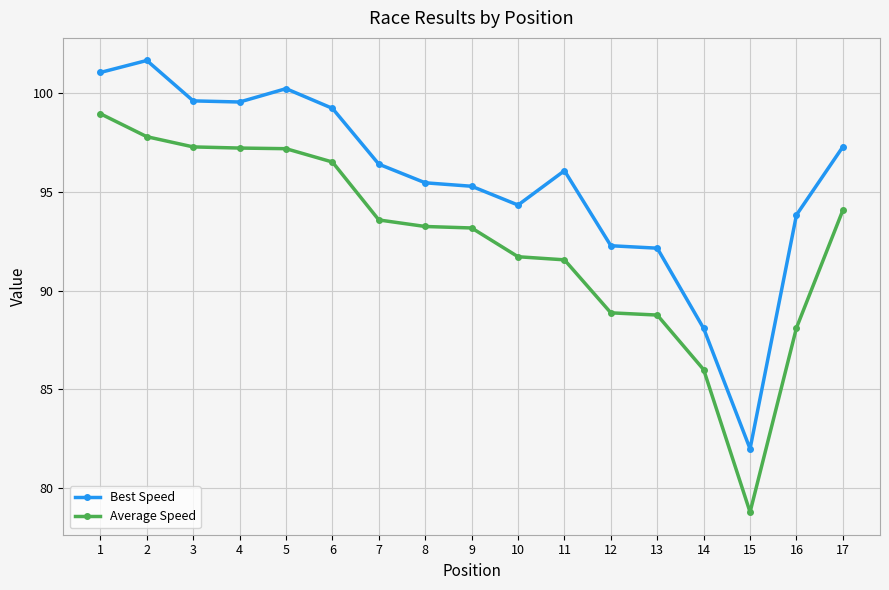

How many data points in Average Speed are less than 93?

7